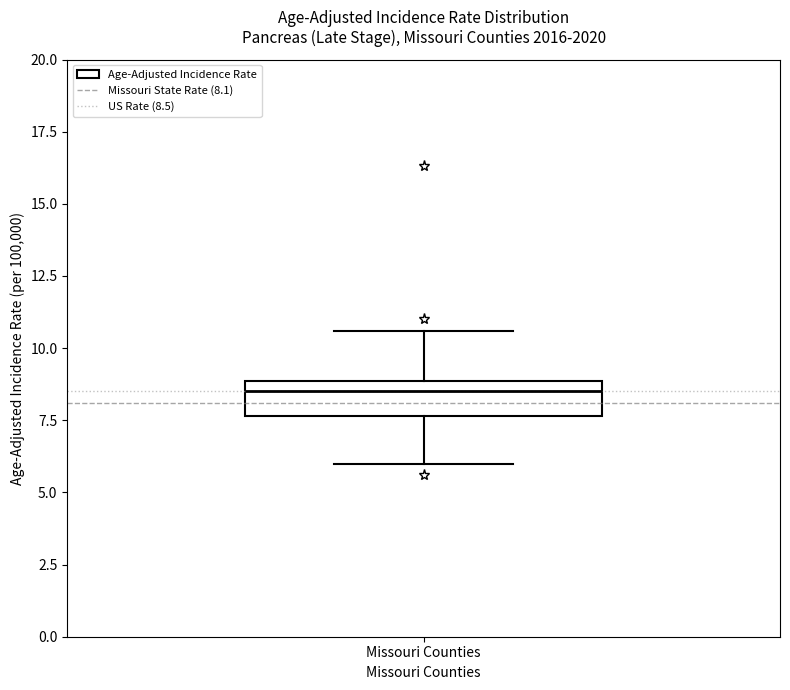

Where does the median line of the box for Missouri Counties sit on the y-axis? The values are not printed on the chart, so give them approximately, as read against the axis.

8.5